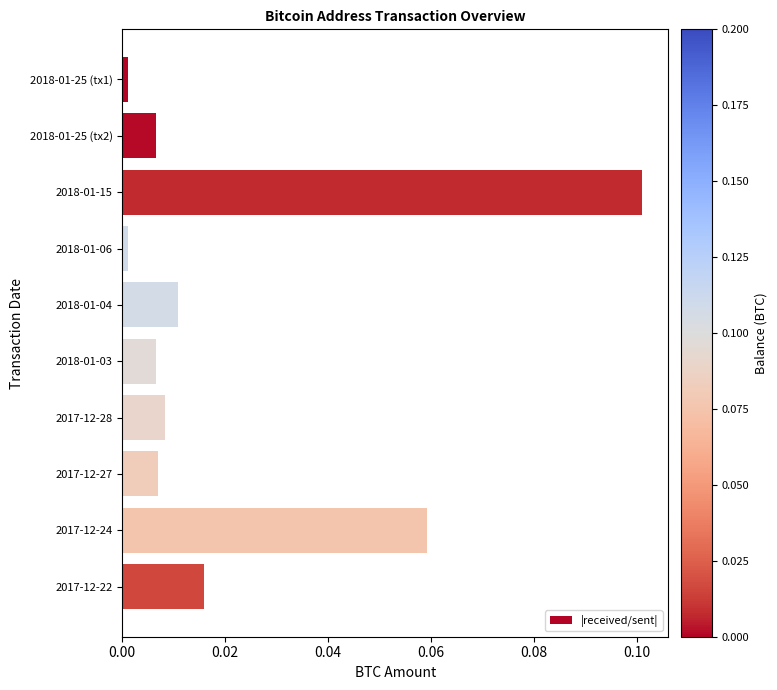

What position from the bottom is 2018-01-03?

5